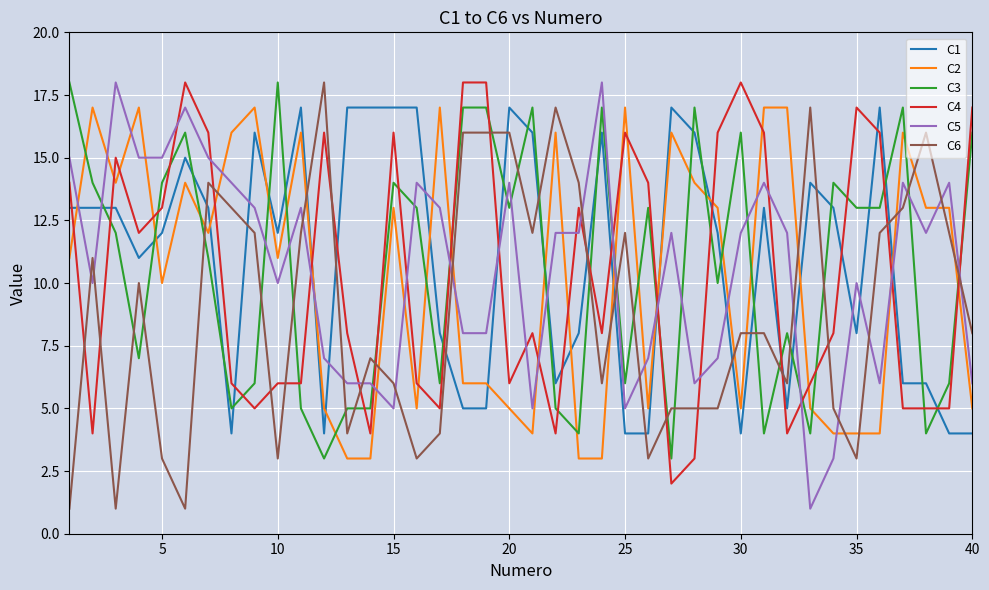

Reading right to left, transcribe all the data shown in this chart.

C1: 4	4	6	6	17	8	13	14	5	13	4	12	16	17	4	4	16	8	6	16	17	5	5	8	17	17	17	17	4	17	12	16	4	13	15	12	11	13	13	13
C2: 5	13	13	16	4	4	4	5	17	17	5	13	14	16	5	17	3	3	16	4	5	6	6	17	5	13	3	3	5	16	11	17	16	12	14	10	17	14	17	11
C3: 16	6	4	17	13	13	14	4	8	4	16	10	17	3	13	6	17	4	5	17	13	17	17	6	13	14	5	5	3	5	18	6	5	11	16	14	7	12	14	18
C4: 17	5	5	5	16	17	8	6	4	16	18	16	3	2	14	16	8	13	4	8	6	18	18	5	6	16	4	8	16	6	6	5	6	16	18	13	12	15	4	14
C5: 6	14	12	14	6	10	3	1	12	14	12	7	6	12	7	5	18	12	12	5	14	8	8	13	14	5	6	6	7	13	10	13	14	15	17	15	15	18	10	15
C6: 8	12	16	13	12	3	5	17	6	8	8	5	5	5	3	12	6	14	17	12	16	16	16	4	3	6	7	4	18	12	3	12	13	14	1	3	10	1	11	1